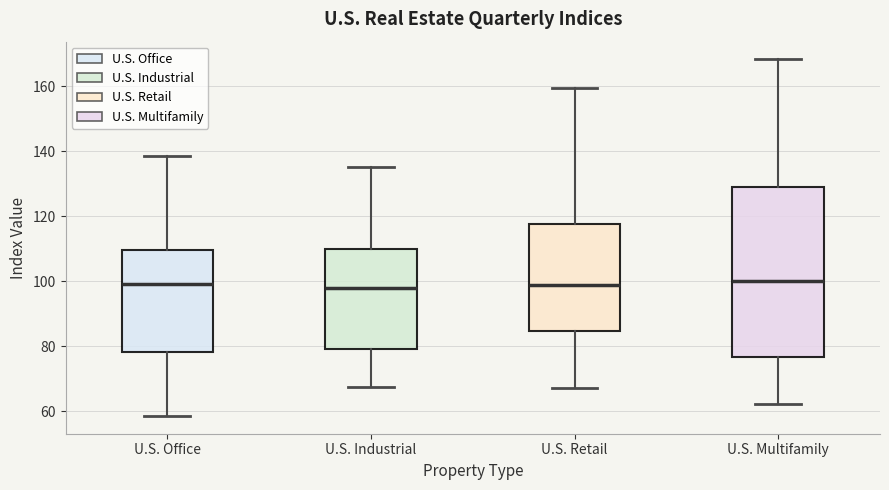

Comparing the boxes themselves (not the whiskers), which one is the tallest?

U.S. Multifamily